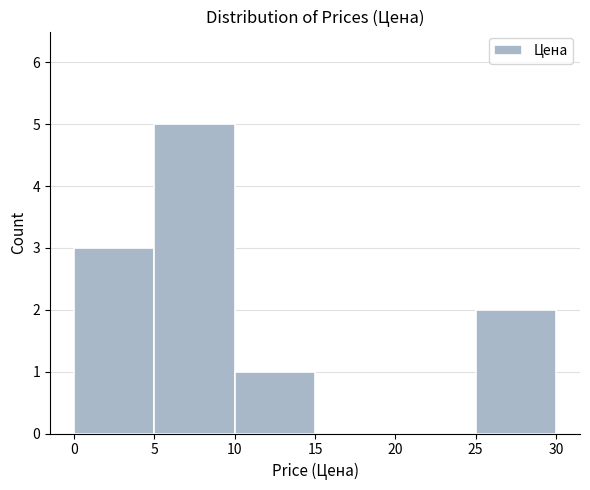

Reading left to right, transcribe this chart: for each bar, give the range it covers on the x-axis and its height. The values are not printed on the chart, so give them approximately, as read against the axis.

0 to 5: 3
5 to 10: 5
10 to 15: 1
15 to 20: 0
20 to 25: 0
25 to 30: 2